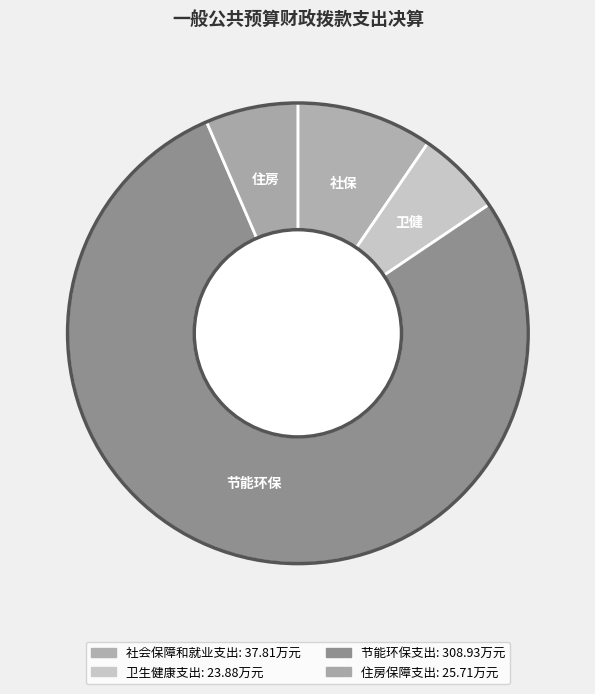

What is the change in value from 节能环保支出 to 住房保障支出?

-283.2